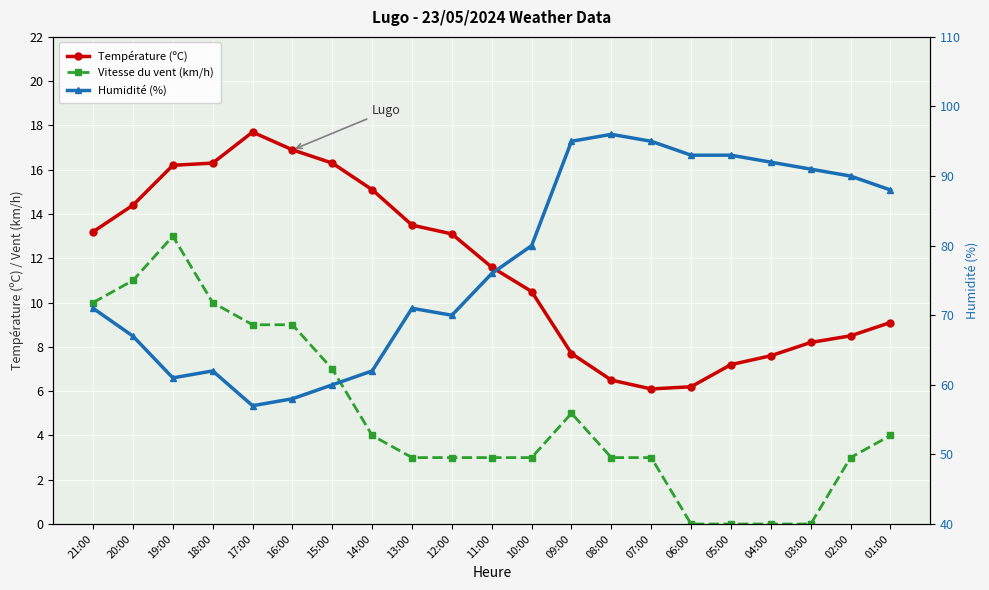

Read the Humidité (%) value at 10:00.

80.0